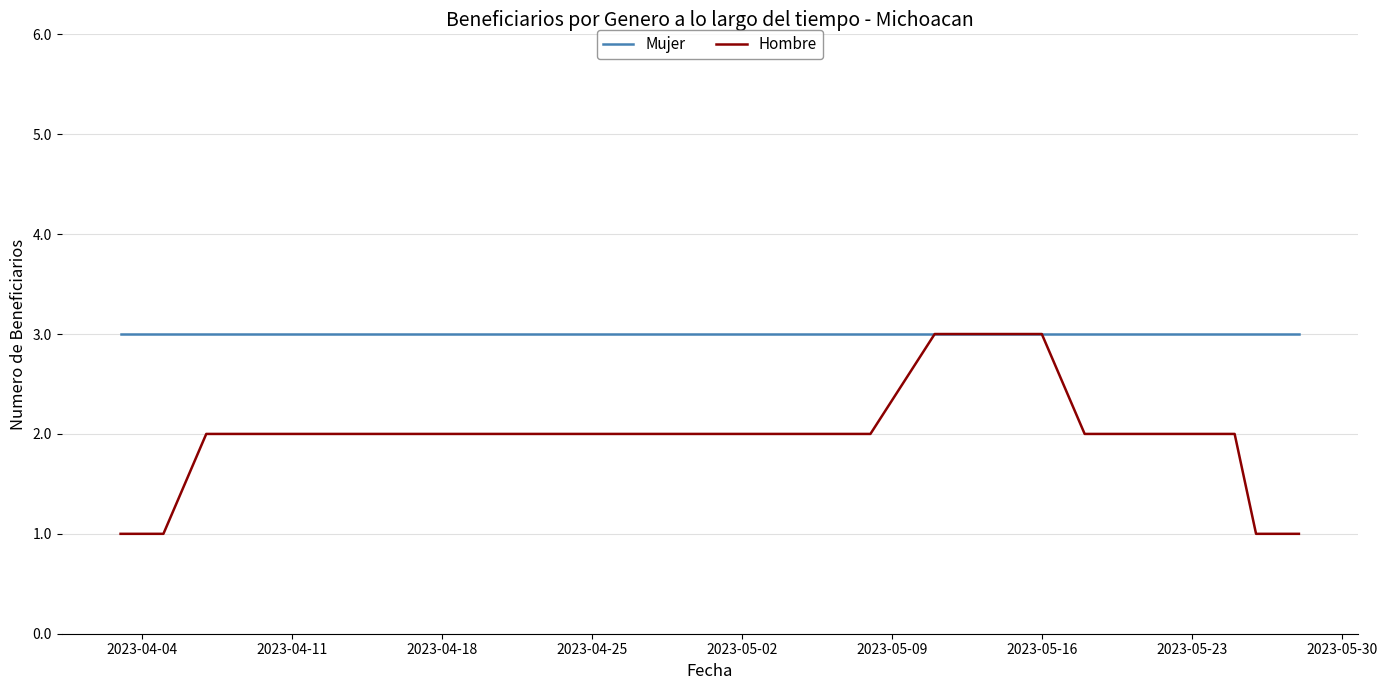

Which series has the largest range (max minus min)?

Hombre